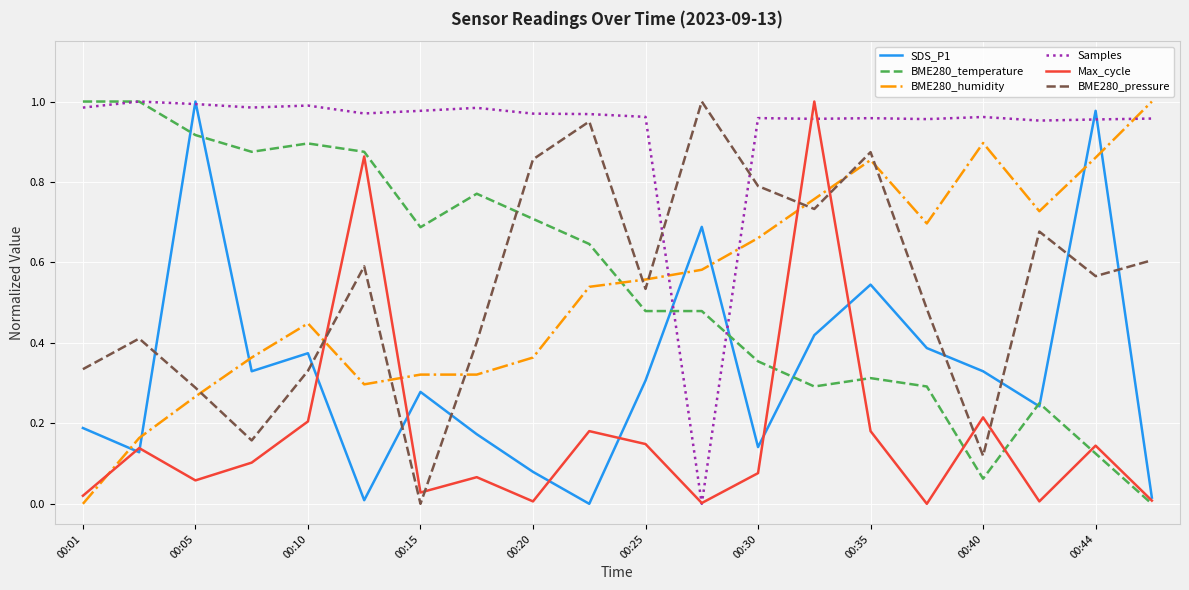

Which series has the largest total across all categories?

Samples